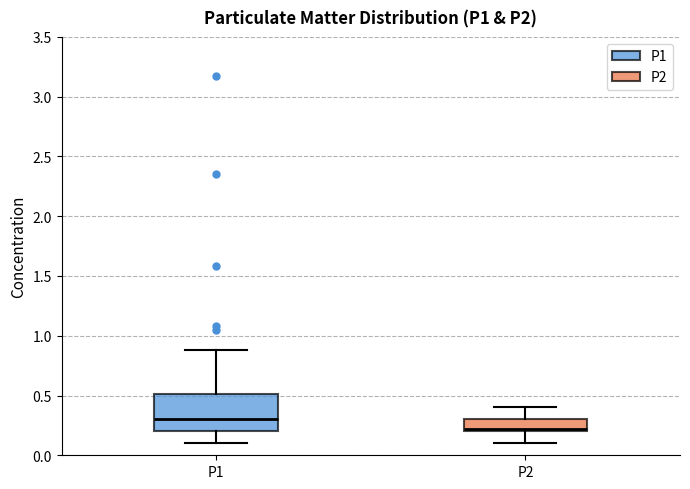

Reading left to right, read every box against the y-axis: the position of its median line, the range the box covers, and the ends of its whiskers. The values are not printed on the chart, so give them approximately, as read against the axis.

P1: median 0.3, box 0.2 to 0.5, whiskers 0.1 to 0.9
P2: median 0.2 (just above the box's lower edge), box 0.2 to 0.3, whiskers 0.1 to 0.4